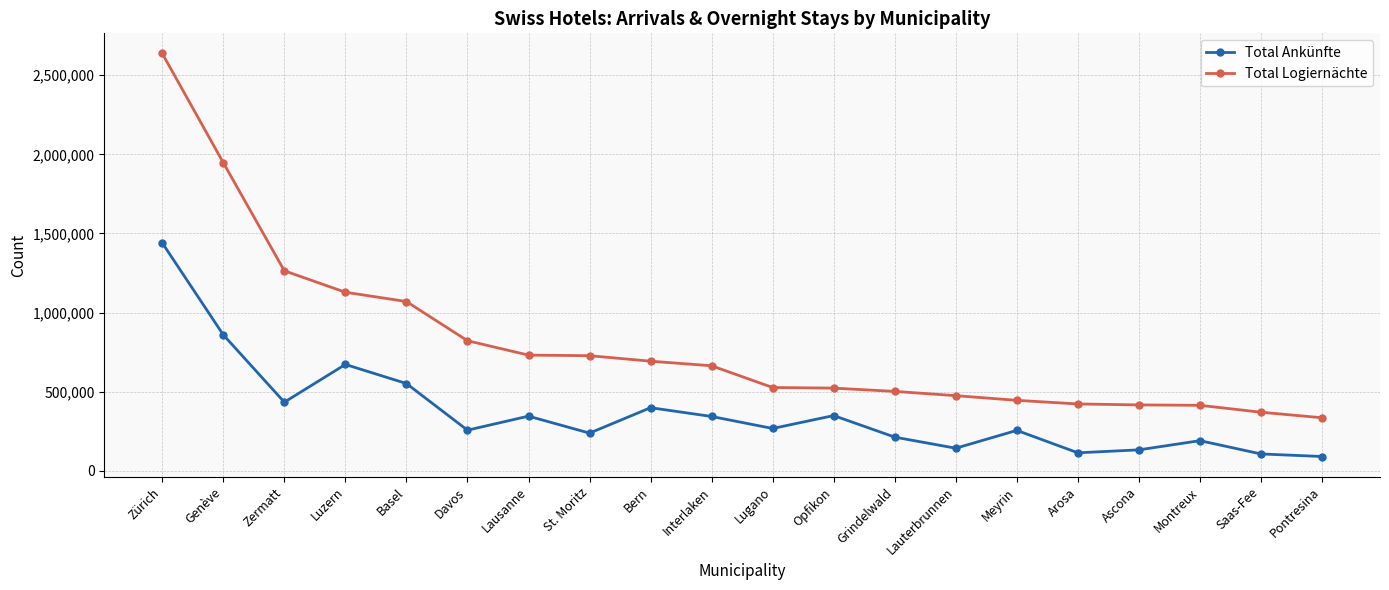

Which category has the highest value in the Total Logiernächte series?

Zürich